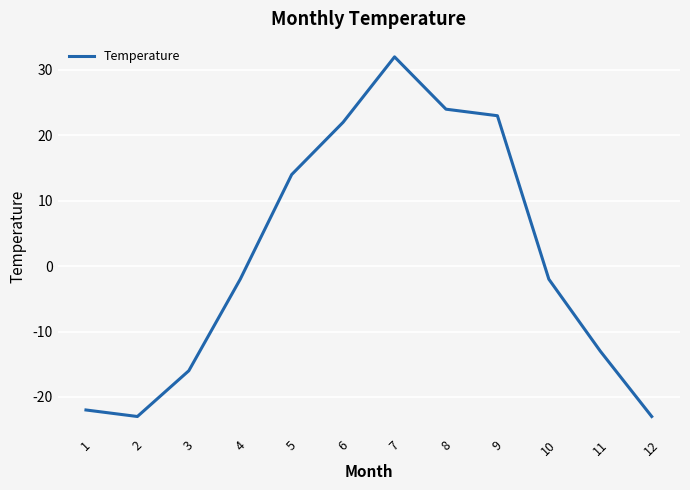

What is the difference between the values at 9 and 10?

25